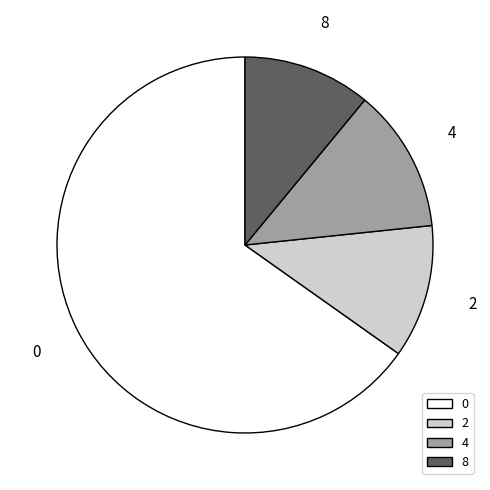

Does 4 account for over 50% of the chart?

No